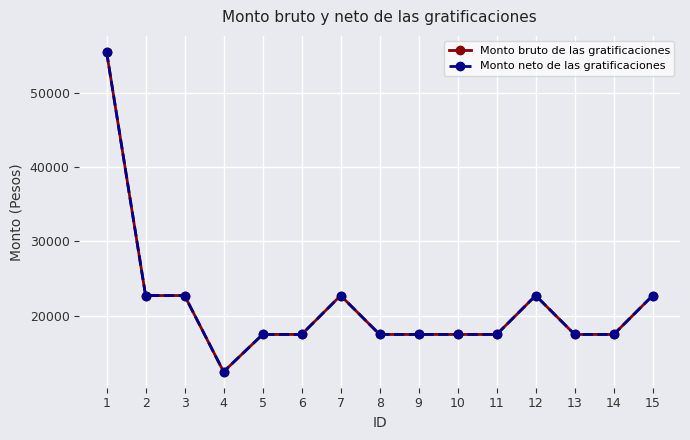

In Monto bruto de las gratificaciones, how many points are lower than both neighbors (excluding endpoints)?

1